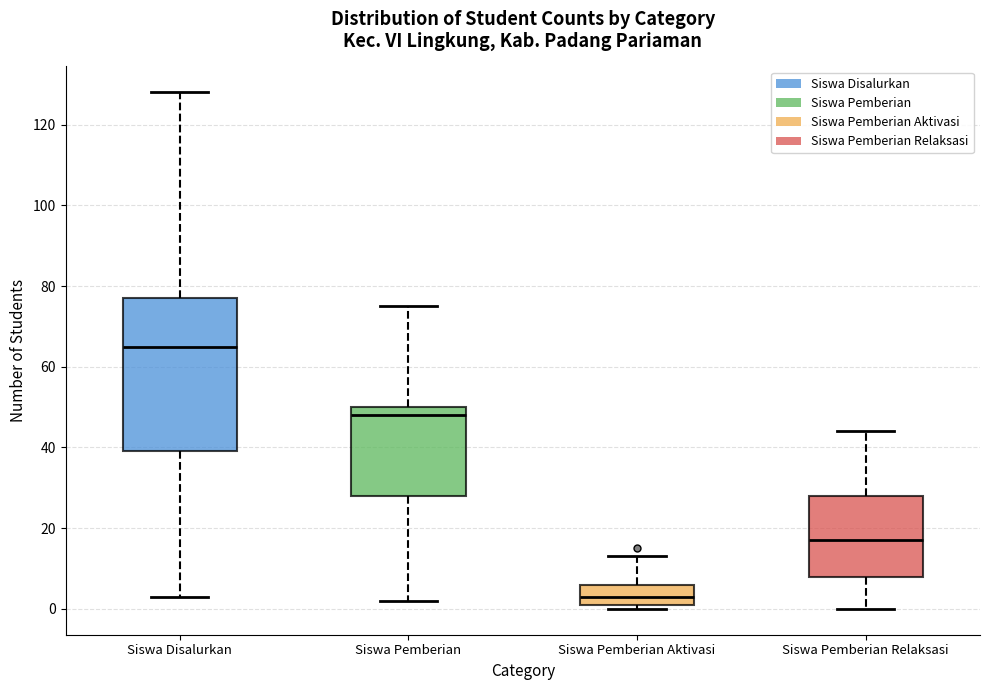

Where does the upper whisker of the box for Siswa Pemberian end on the y-axis? The values are not printed on the chart, so give them approximately, as read against the axis.

76